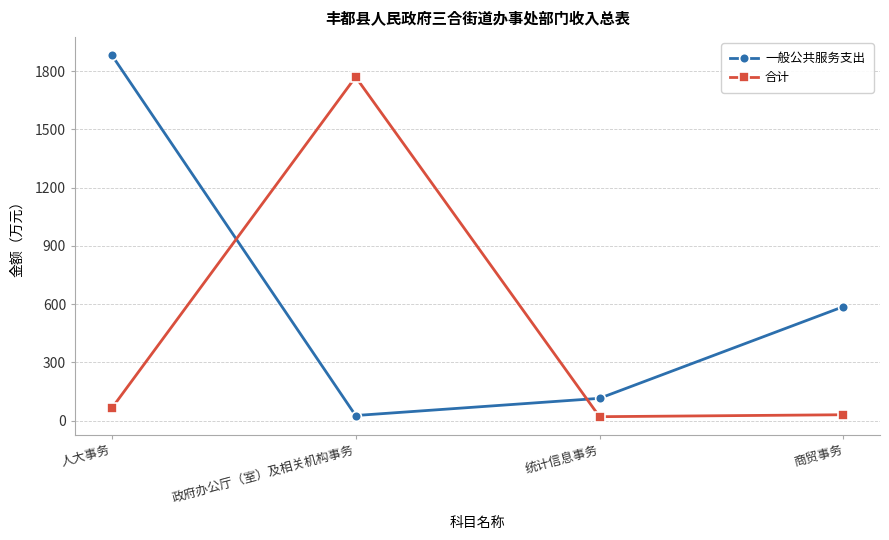

Reading left to right, list all the values displayed in this chart.

一般公共服务支出: 1883.9	26.0	114.6	587.1
合计: 63.3	1770.6	20.0	30.0